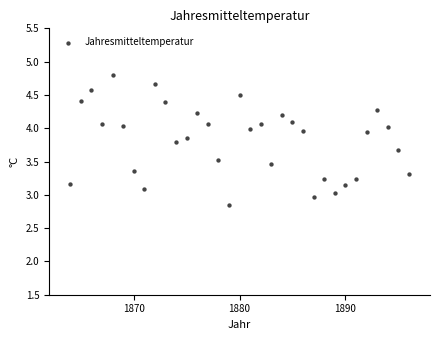

What is the range of X values (max minus min)?

32.0